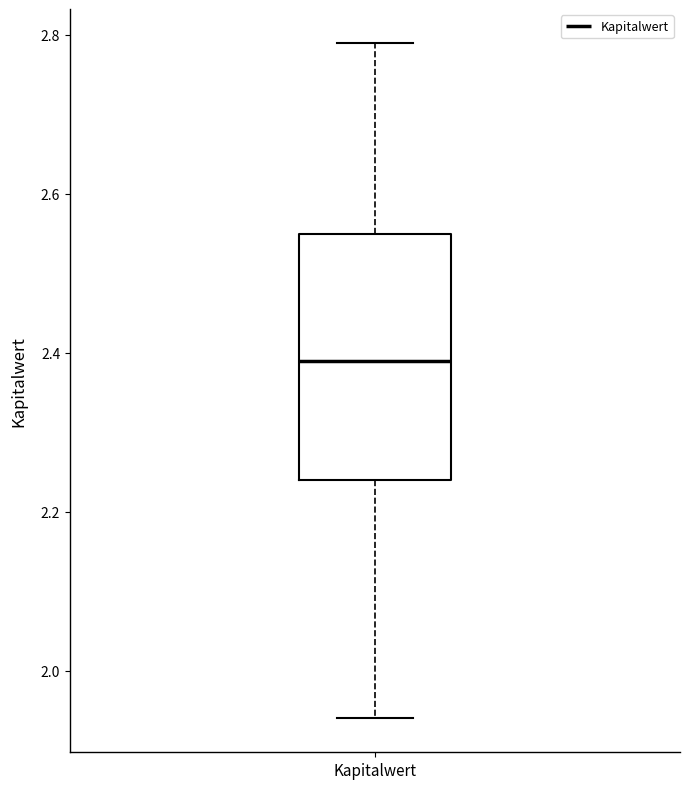

Read this box plot against the y-axis: the position of the median line, the range covered by the box, and the ends of both whiskers. The values are not printed on the chart, so give them approximately, as read against the axis.

median 2.40, box 2.24 to 2.56, whiskers 1.94 to 2.80